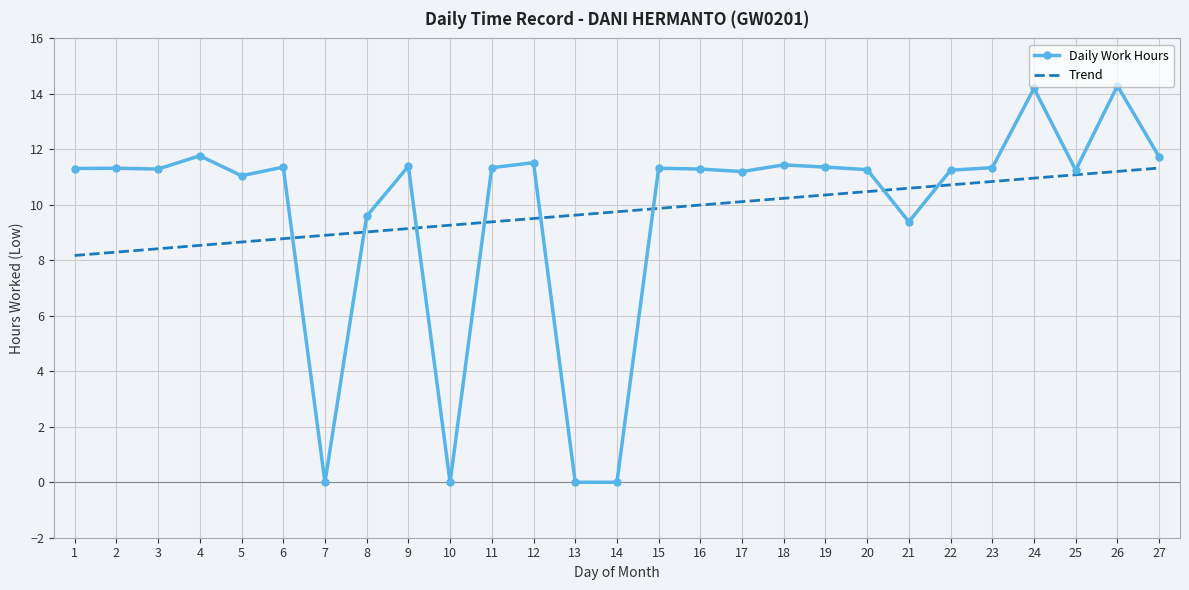

Which series has the widest spread of values?

Daily Work Hours